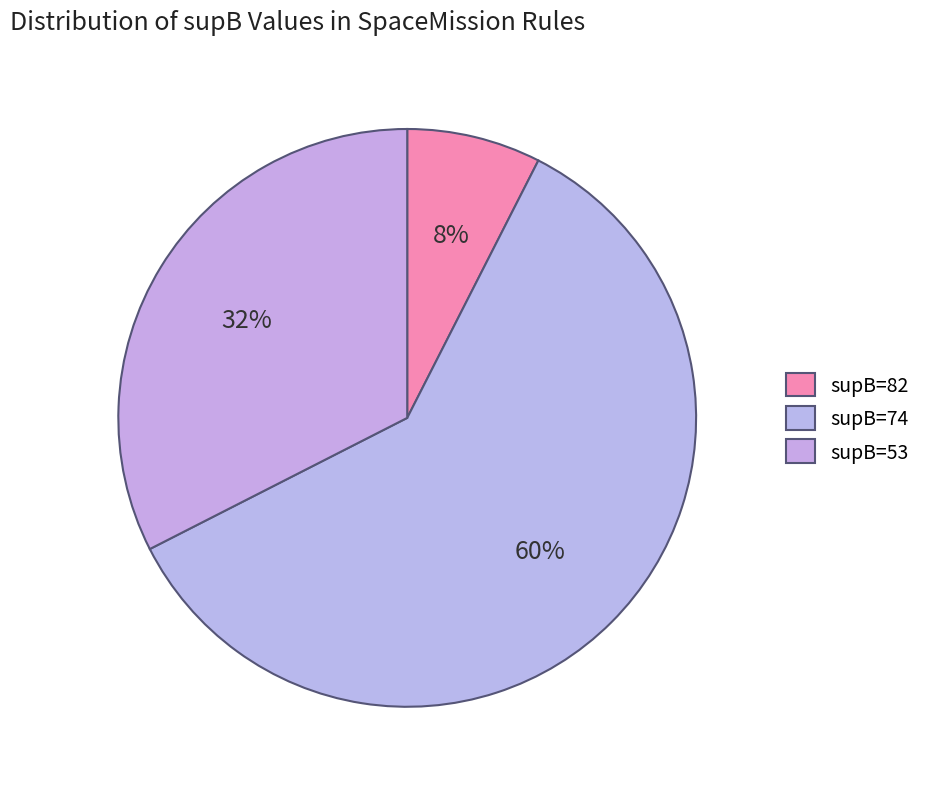

How many segments does this pie chart have?

3